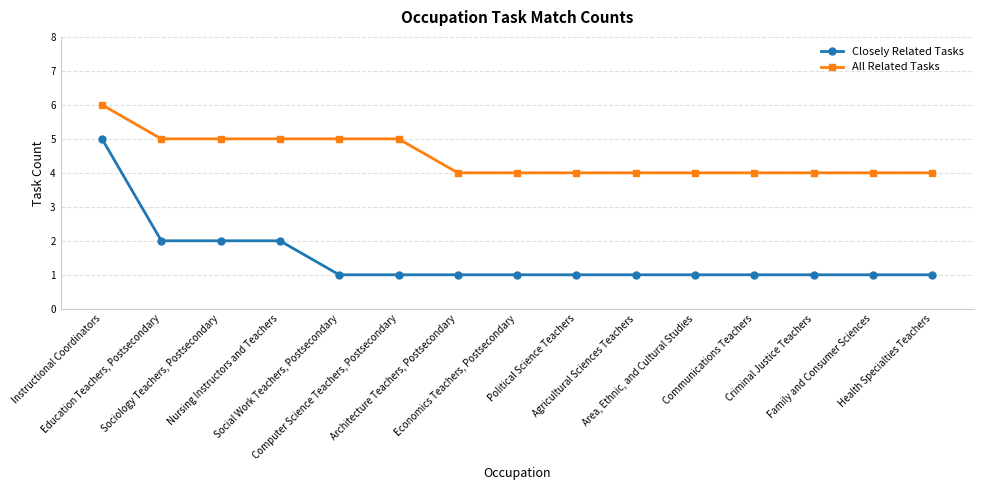

What is the maximum value shown in the chart?

6